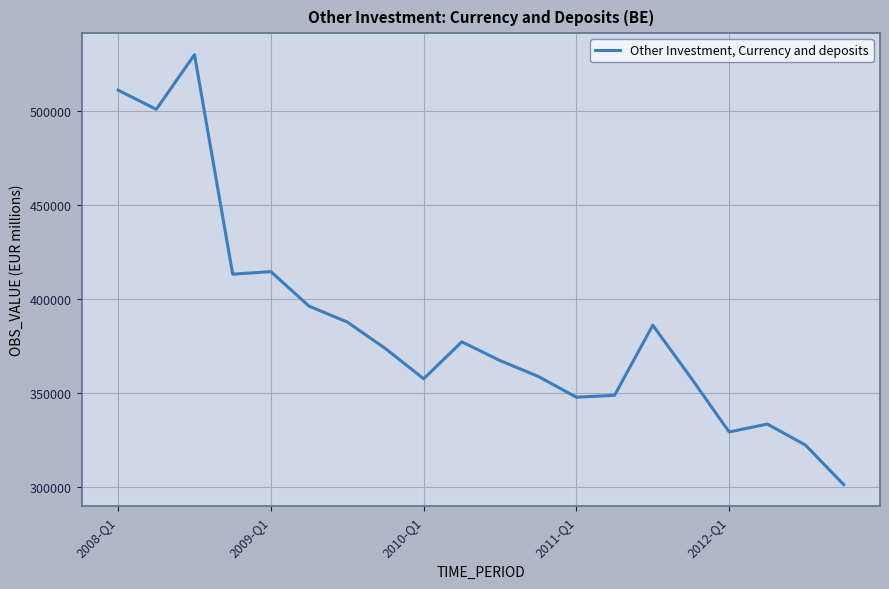

What is the difference between the maximum and minimum values?

228383